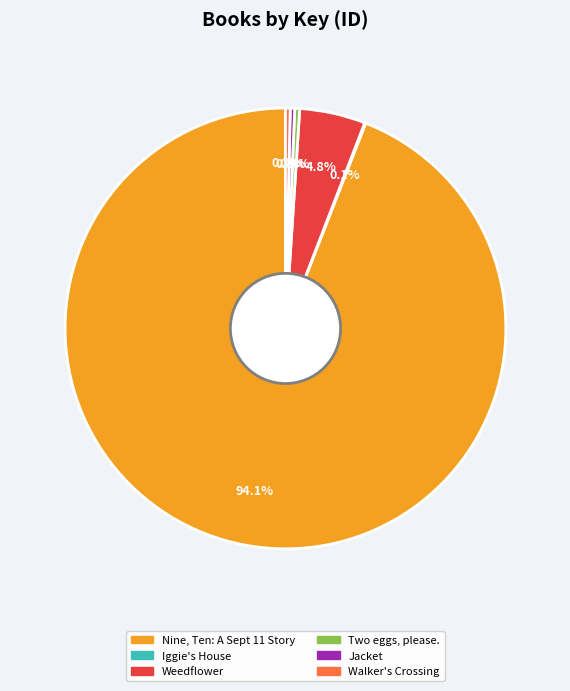

Does any single category account for the majority?

Yes